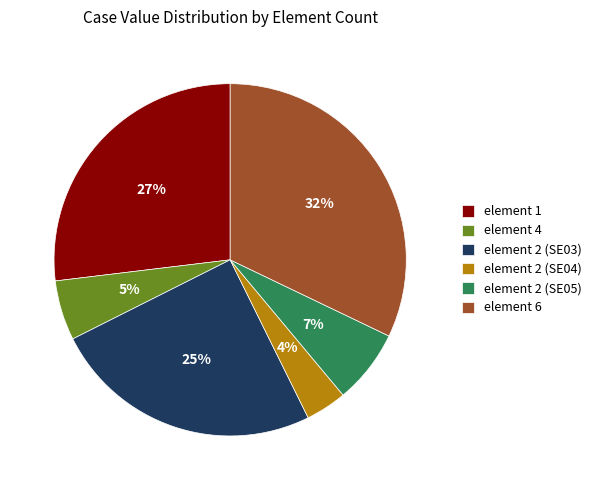

Count the number of slices in the pie.

6